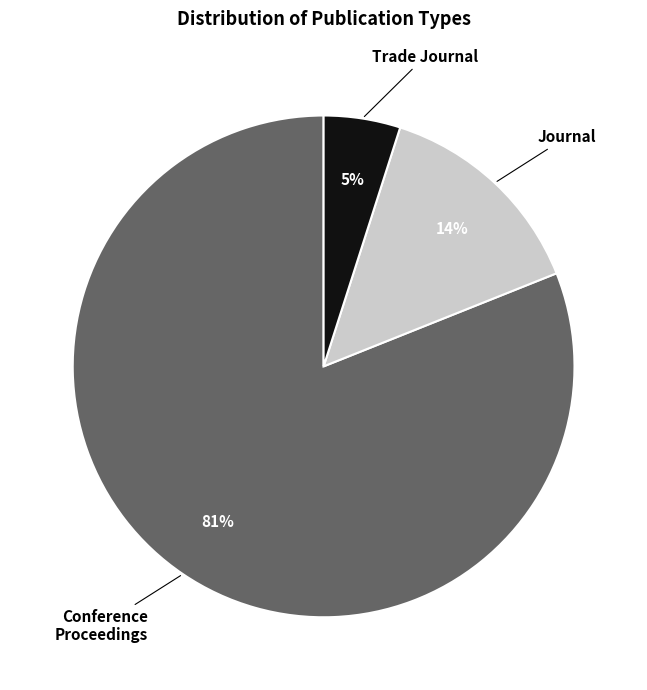

Is there a majority slice in this chart?

Yes